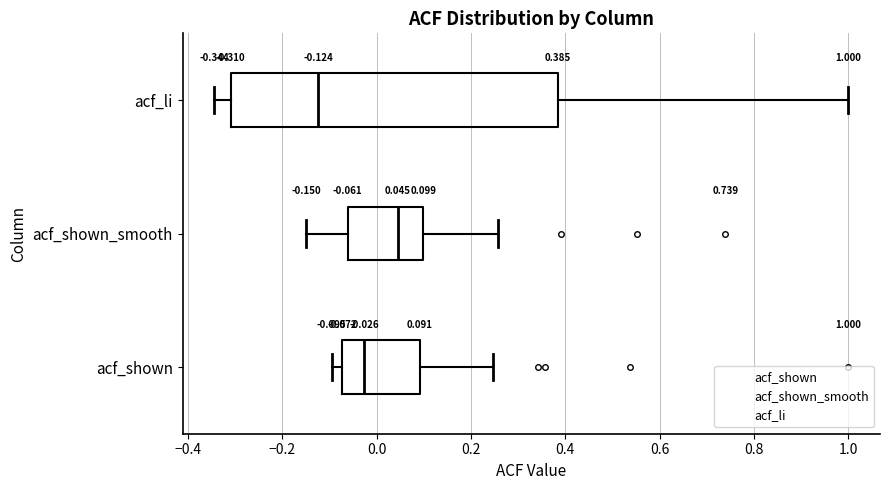

Which box has the furthest to the left median line?

acf_li